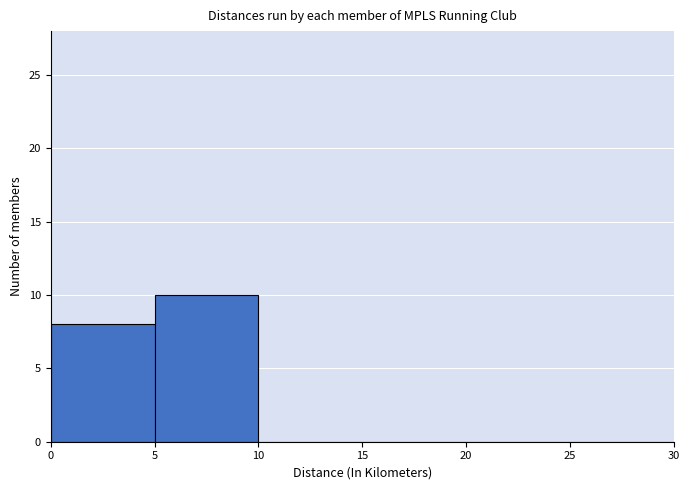

Over which range of the x-axis is the bar tallest?

5 to 10